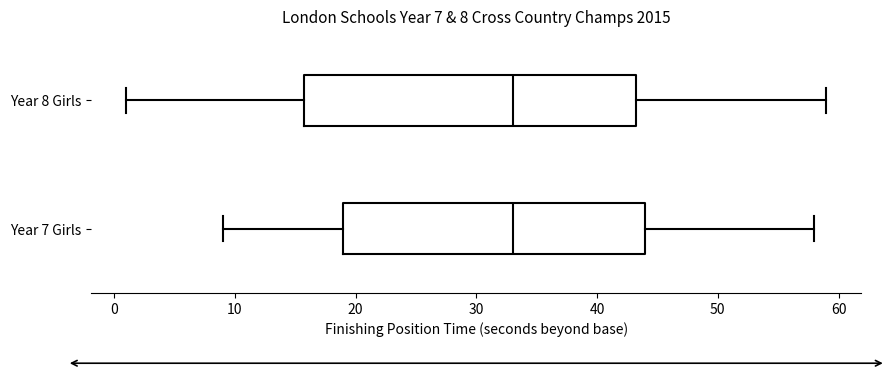

Comparing the boxes themselves (not the whiskers), which one is the widest?

Year 8 Girls